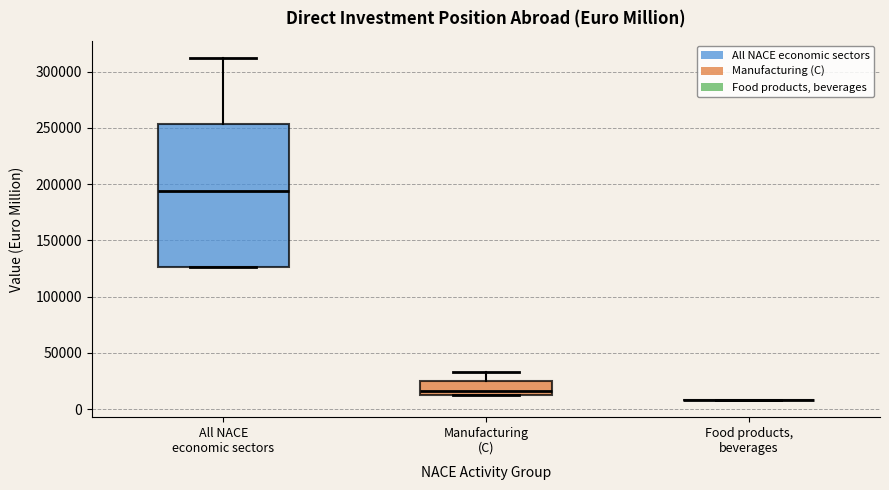

Reading left to right, read every box against the y-axis: the position of its median line, the range the box covers, and the ends of its whiskers. The values are not printed on the chart, so give them approximately, as read against the axis.

All NACE economic sectors: median 195000, box 125000 to 255000, whiskers 125000 to 310000
Manufacturing (C): median 15000, box 10000 to 25000, whiskers 10000 to 35000
Food products, beverages: box collapsed to a line at 10000, whiskers 10000 to 10000